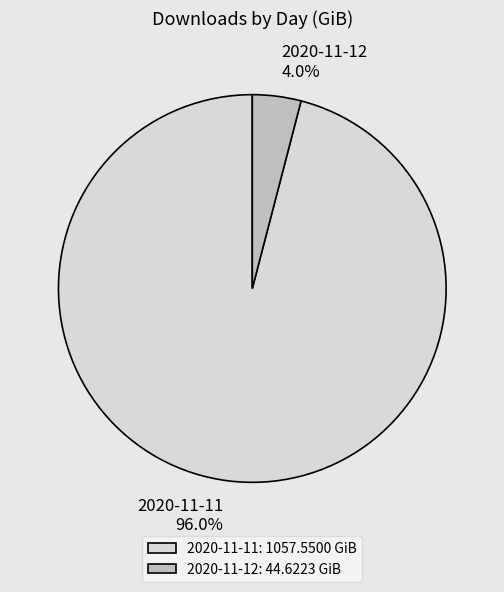

Which slice is the smallest?

2020-11-12